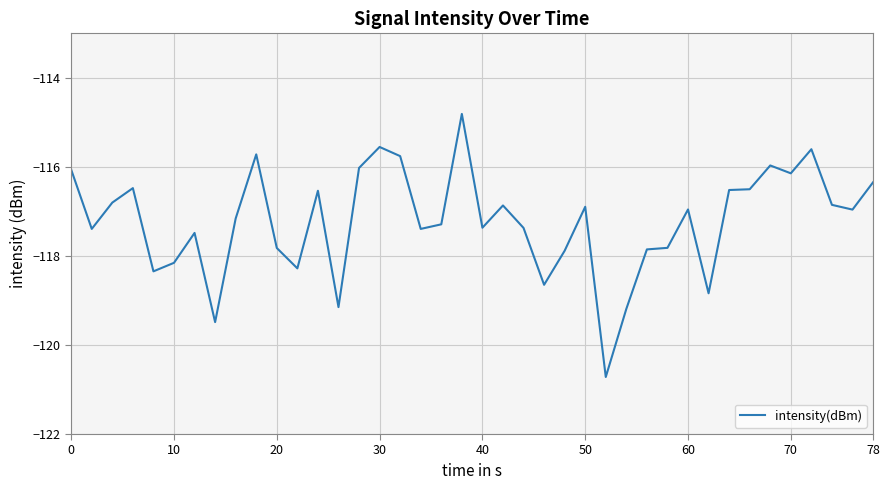

What is the smallest value displayed?

-120.7